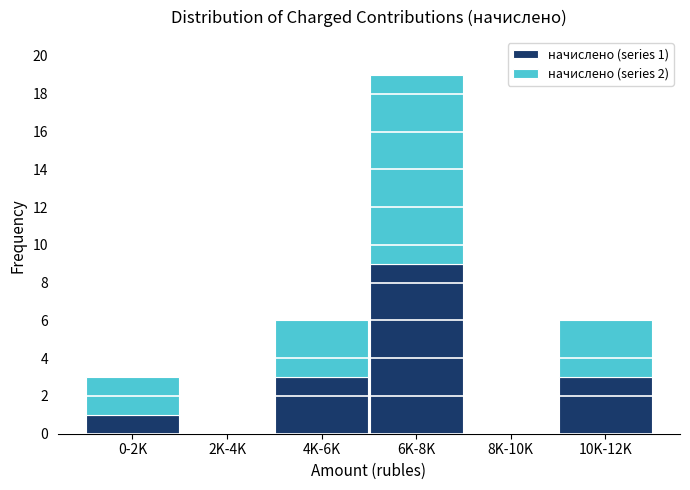

Reading left to right, transcribe the values for начислено (series 1).

0-2K=1	2K-4K=0	4K-6K=3	6K-8K=9	8K-10K=0	10K-12K=3